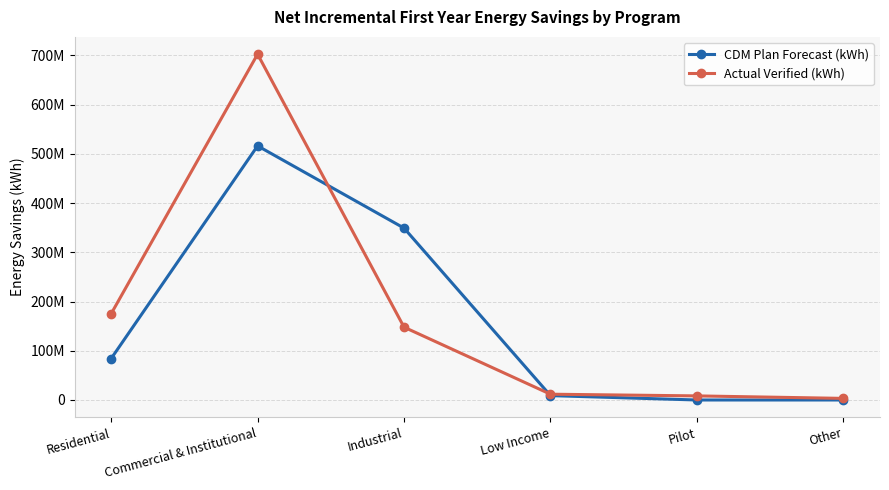

What are all the series names shown in the legend?

CDM Plan Forecast (kWh), Actual Verified (kWh)